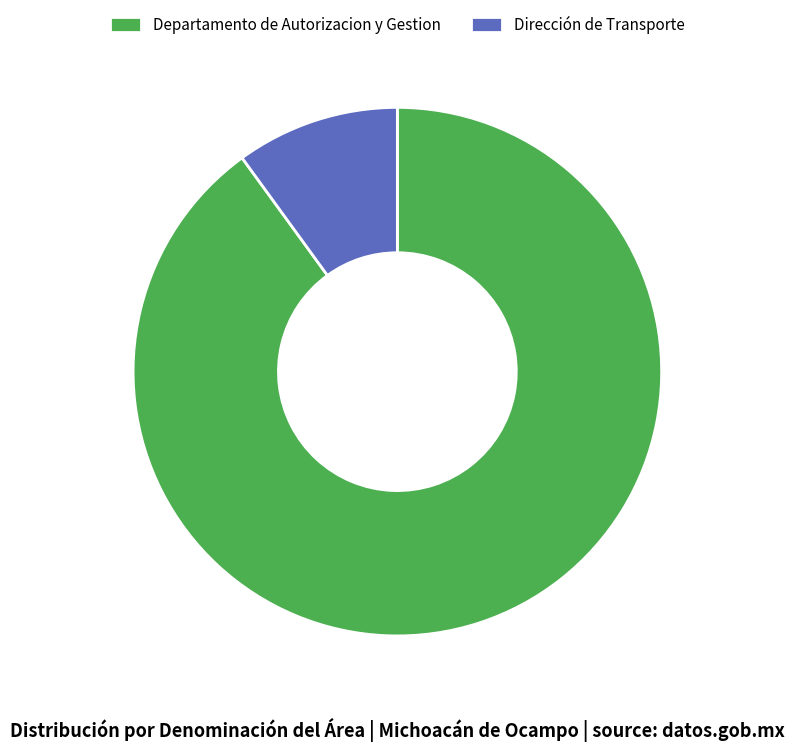

How many slices are in this pie chart?

2